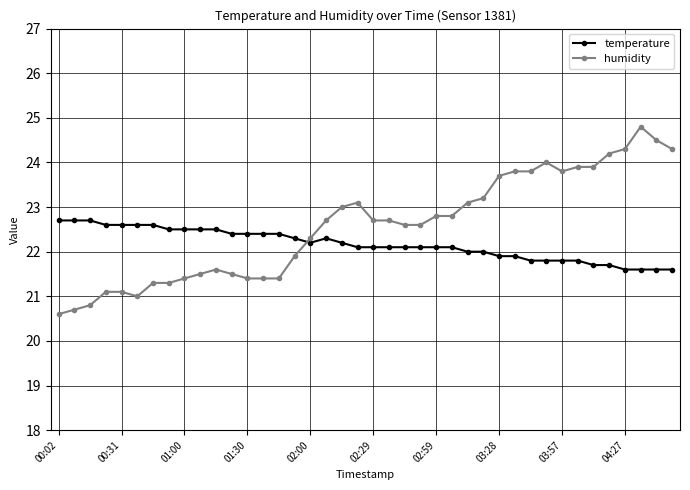

What is the minimum value for temperature?

21.6